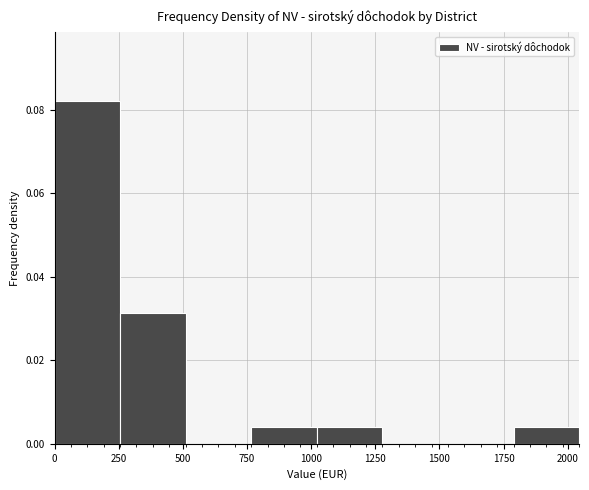

Over which range of the x-axis is the bar tallest?

0 to 250